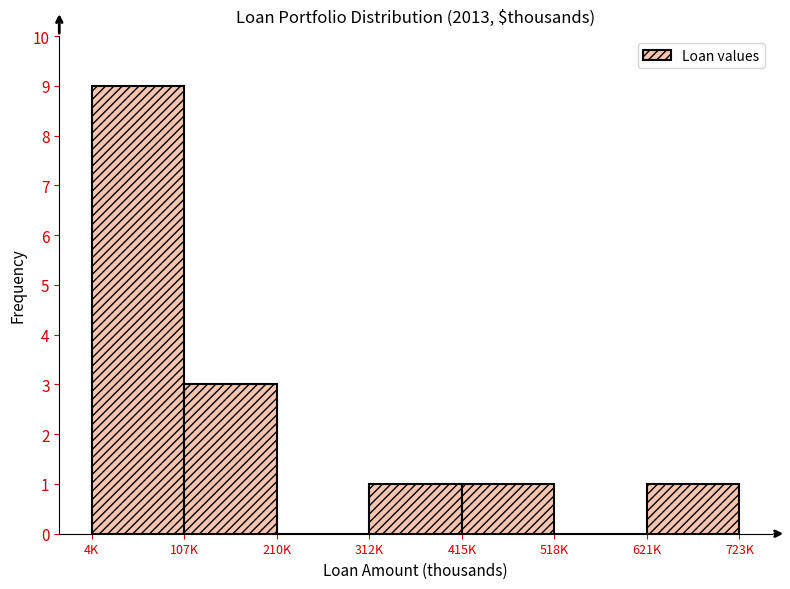

Reading left to right, what are all the values shown in this chart?

4K=9	107K=3	210K=0	312K=1	415K=1	518K=0	621K=1